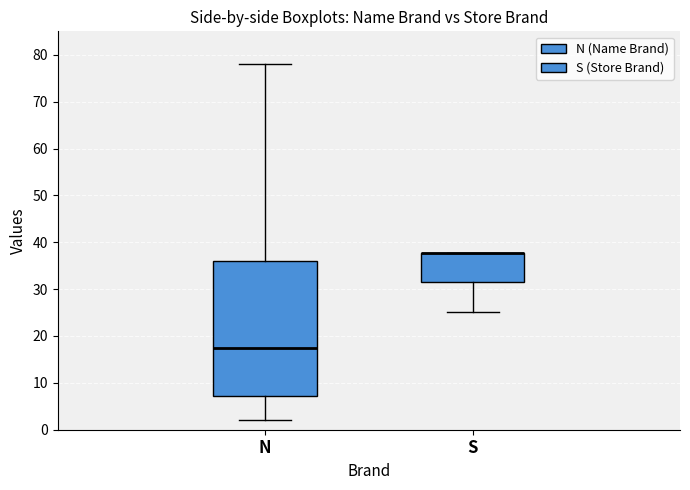

Reading left to right, transcribe this box plot: for each box, give where its median line is, the range the box spans, and where its two whiskers end, as read against the y-axis. The values are not printed on the chart, so give them approximately, as read against the axis.

N: median 18, box 7 to 36, whiskers 2 to 78
S: median 38 (drawn on the box's upper edge), box 32 to 38, whiskers 25 to 38